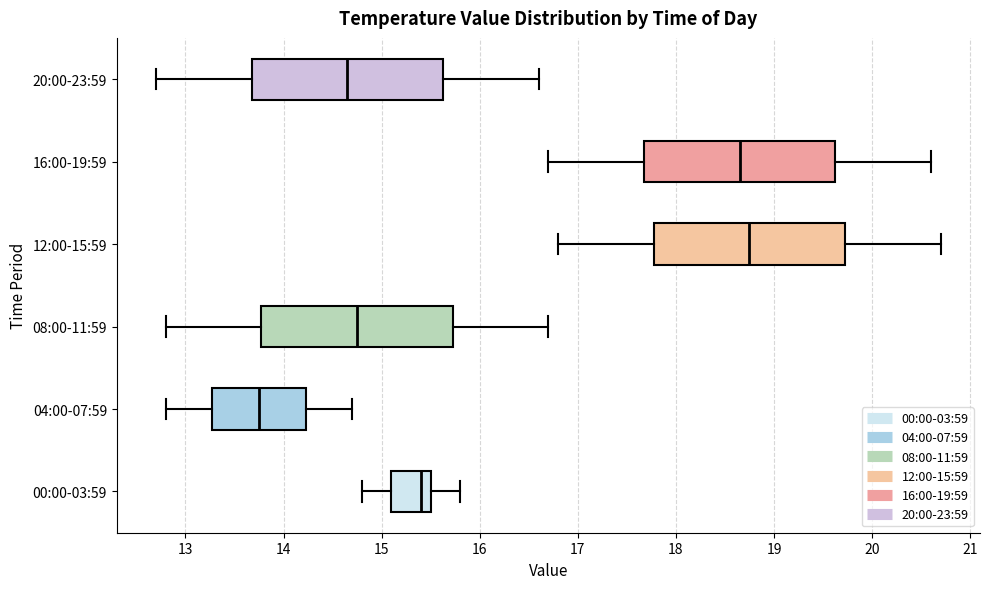

Which box's median line is the furthest to the left?

04:00-07:59